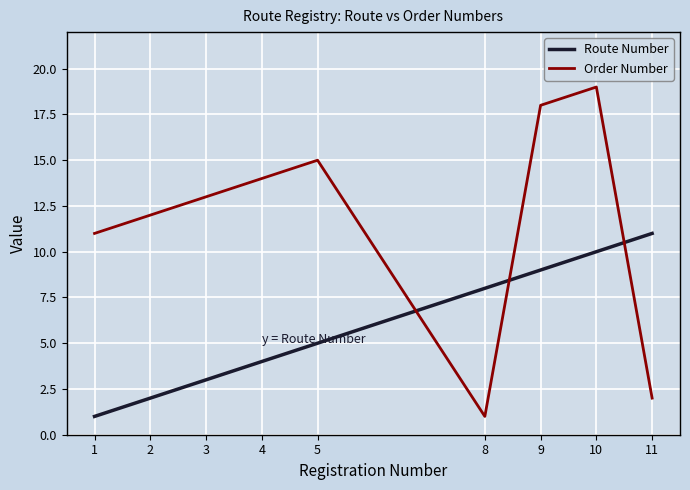

The Order Number series shows 3 at 4. True or false?

False